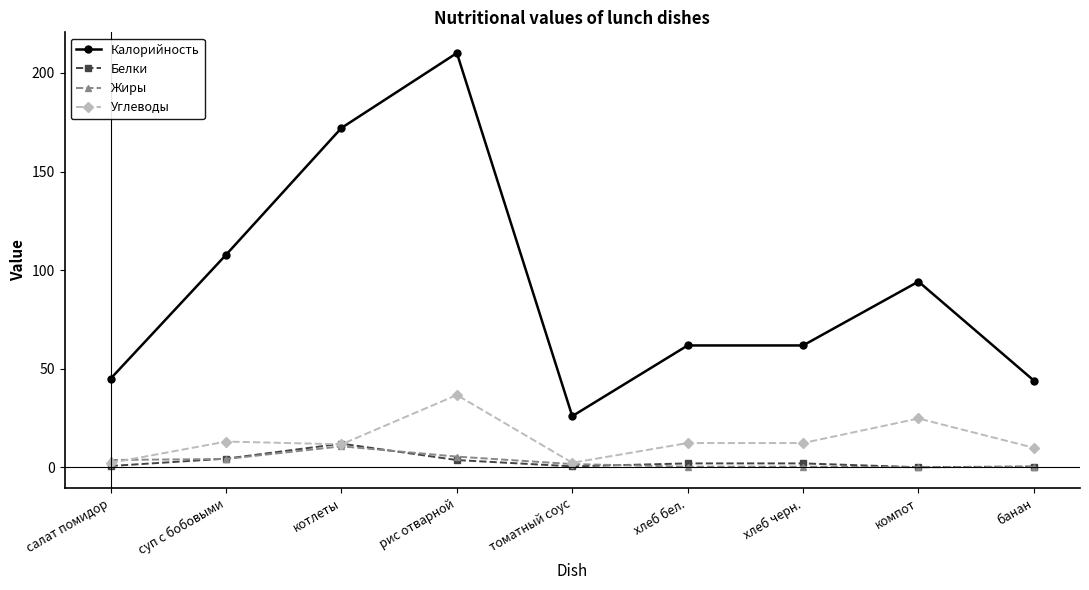

Which category has the highest value across all series?

рис отварной